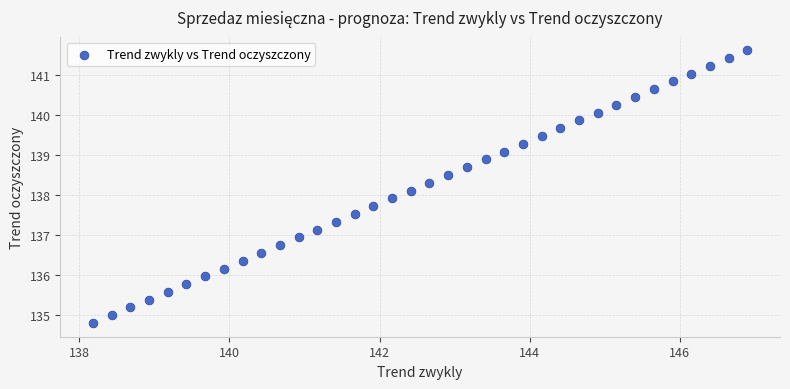

What is the range of Y values (max minus min)?

6.8